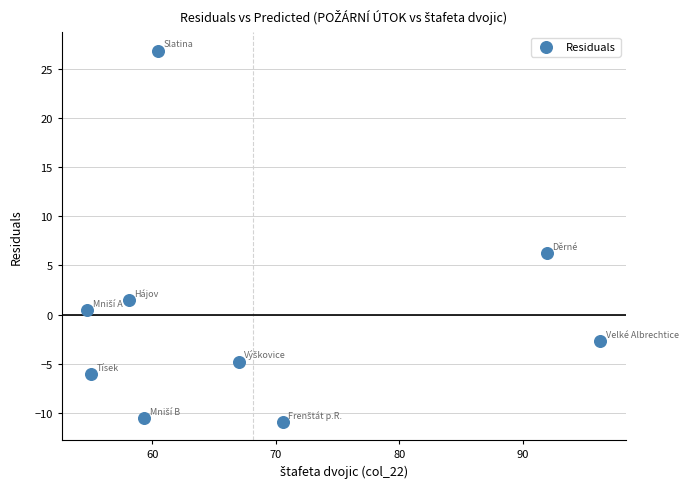

What Y value in the scatter plot is closest to 7?

6.3